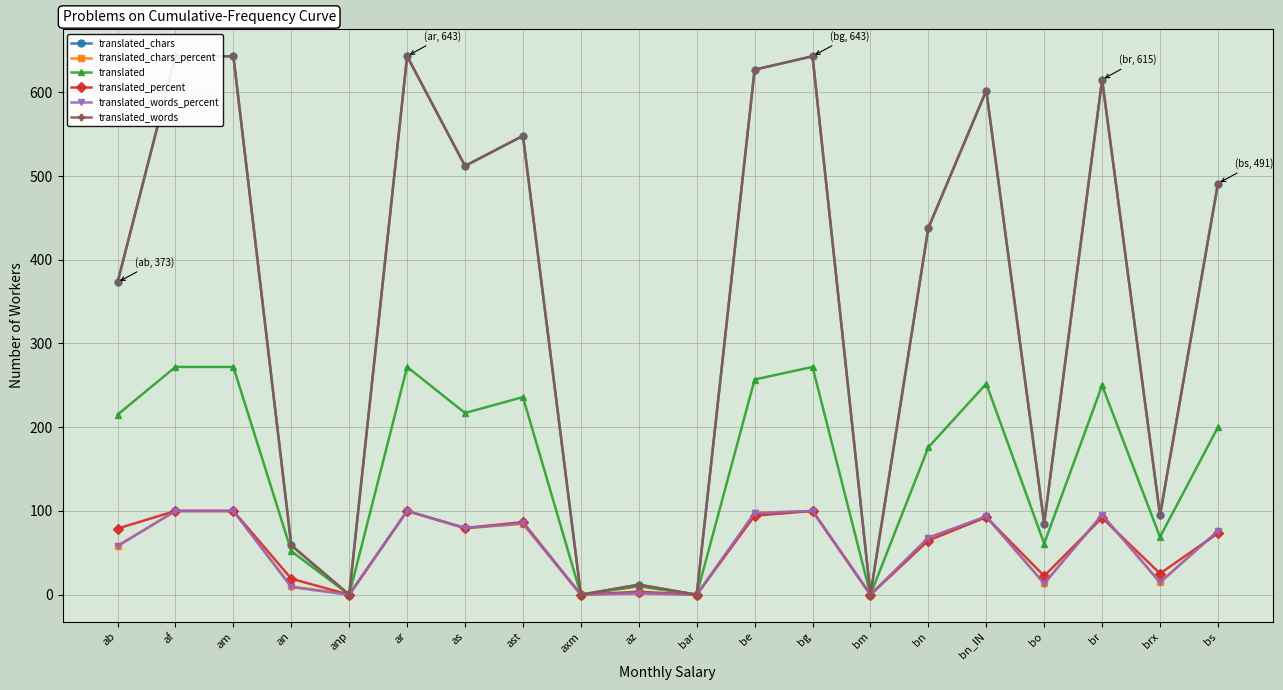

How many lines are shown in the chart?

6